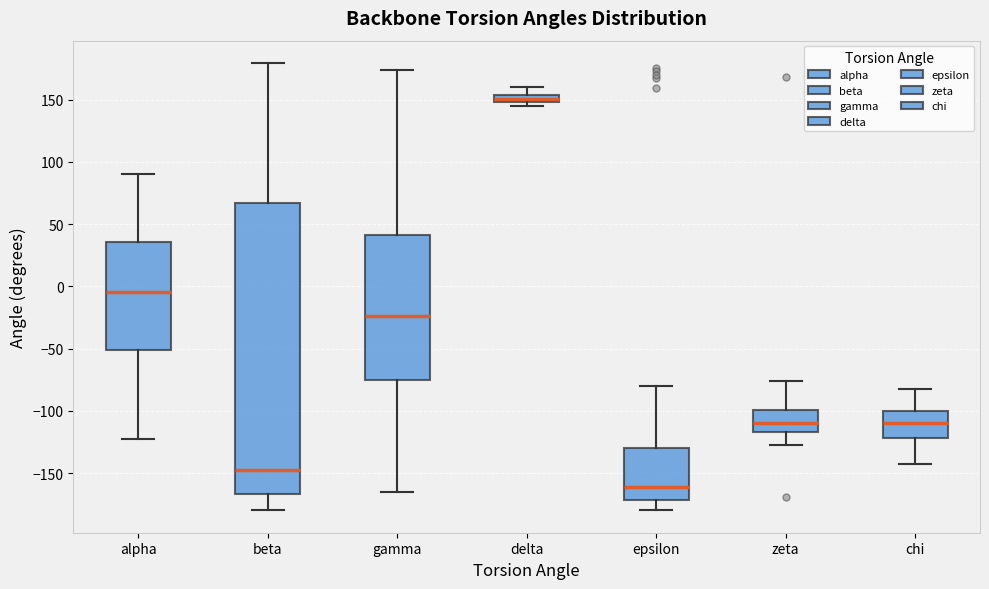

Which box has the lowest median line?

epsilon